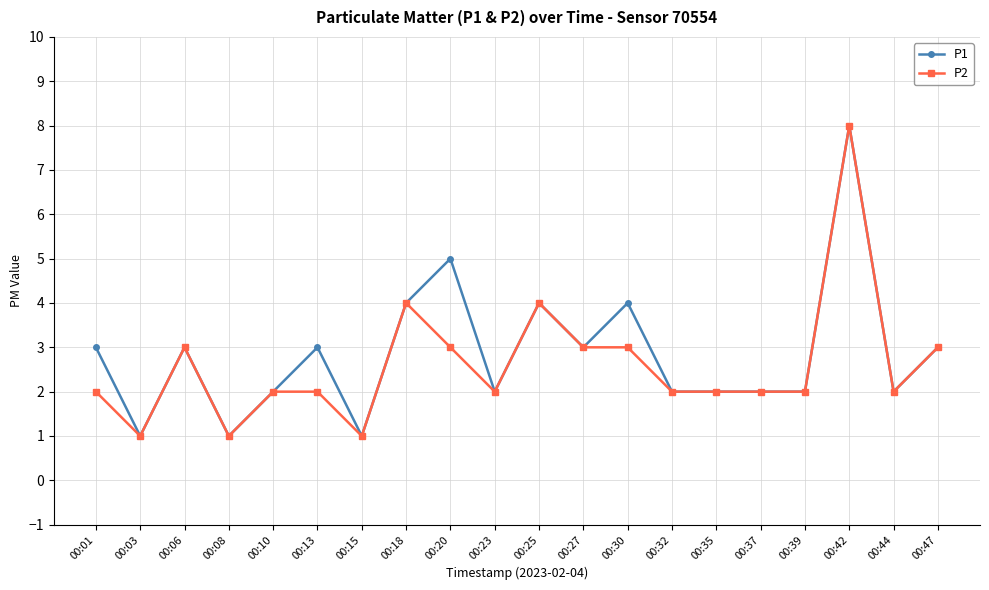

What is the difference between the maximum and minimum values in the P2 series?

7